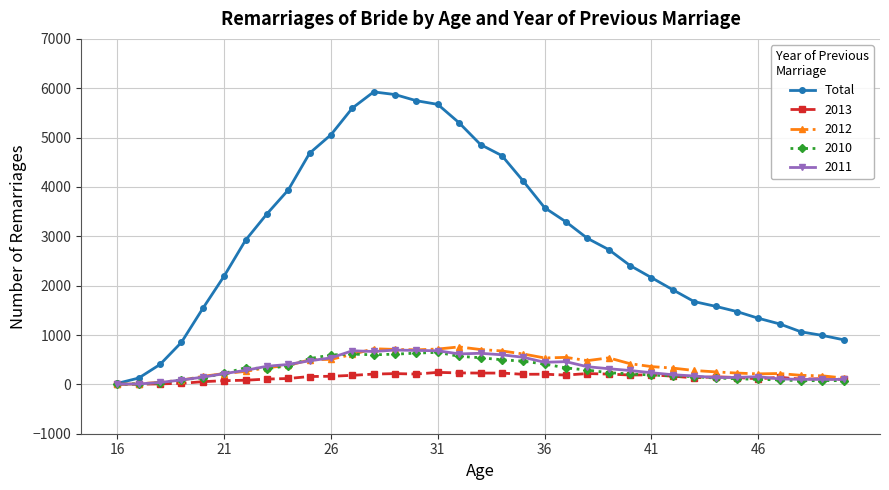

What is the greatest value displayed?

5926